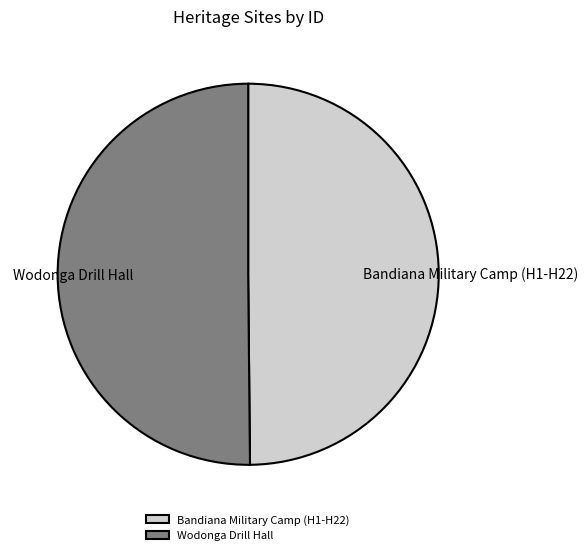

Is it true that Wodonga Drill Hall is 60% of the pie?

False